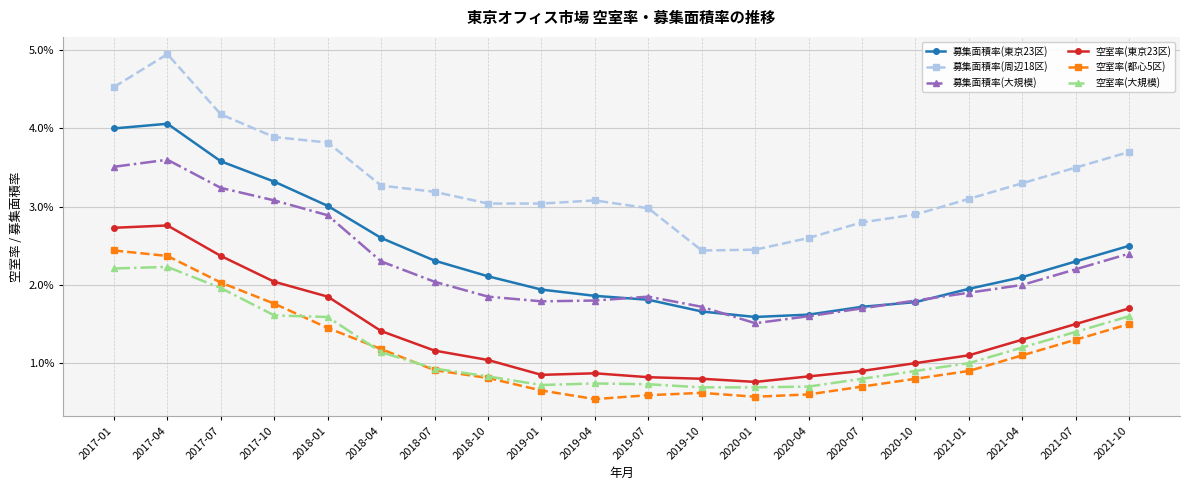

True or false: 募集面積率(周辺18区) has a value of 4.1 at 2019-10.

False